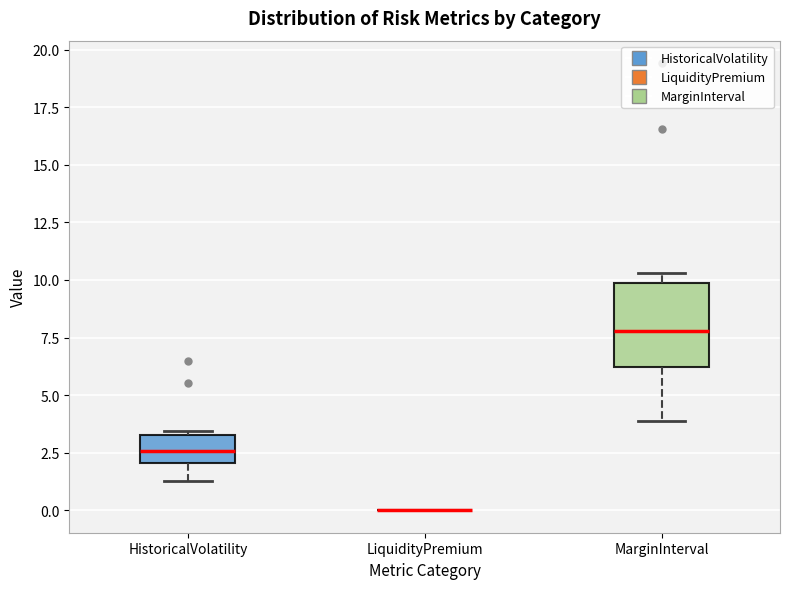

Reading left to right, read every box against the y-axis: the position of its median line, the range the box covers, and the ends of its whiskers. The values are not printed on the chart, so give them approximately, as read against the axis.

HistoricalVolatility: median 2.5, box 2.0 to 3.5, whiskers 1.5 to 3.5
LiquidityPremium: box collapsed to a line at 0.0, whiskers 0.0 to 0.0
MarginInterval: median 8.0, box 6.0 to 10.0, whiskers 4.0 to 10.5